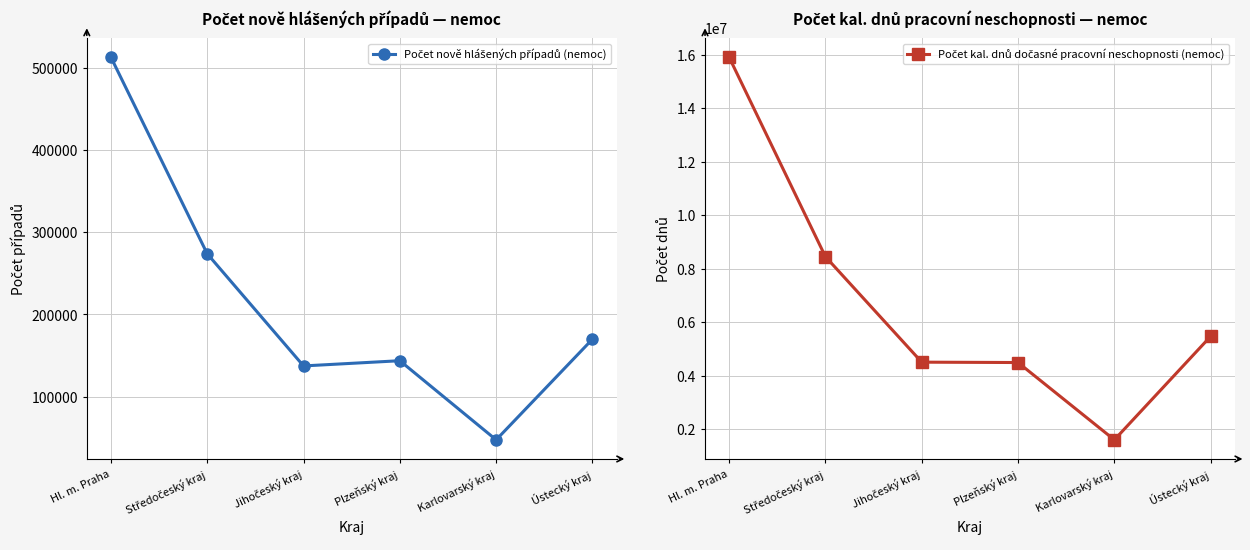

What is the average value of the Počet nově hlášených případů (nemoc) series?

214244